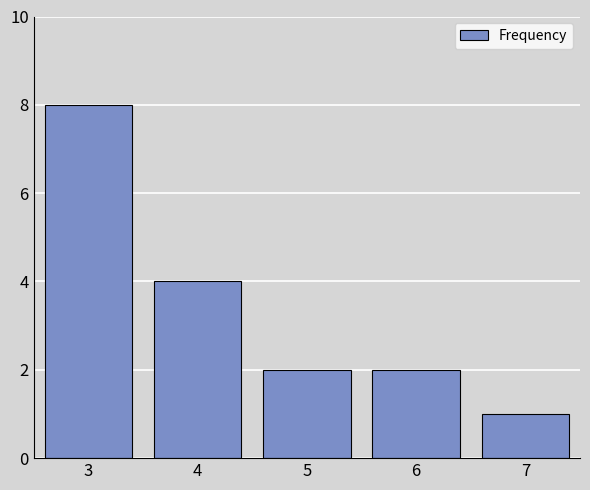

Reading left to right, extract all data points from this chart.

3=8	4=4	5=2	6=2	7=1